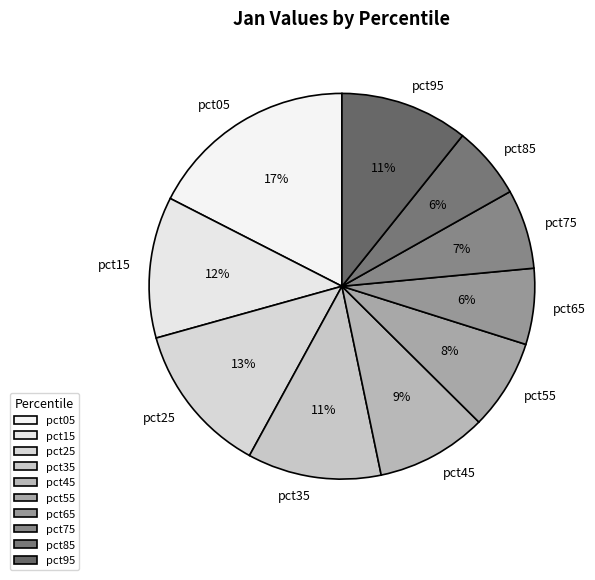

To the nearest percent, what is the difference between the pct95 and pct25 slice percentages?

2%